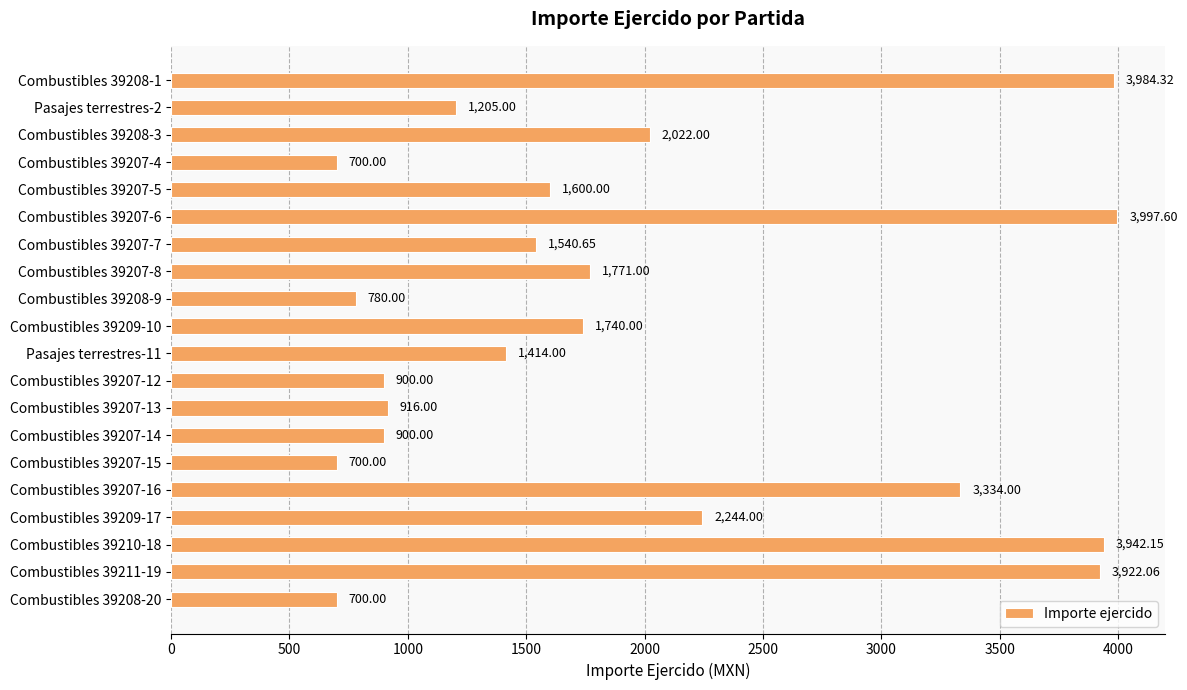

Which has a higher value, Combustibles 39207-8 or Pasajes terrestres-2?

Combustibles 39207-8